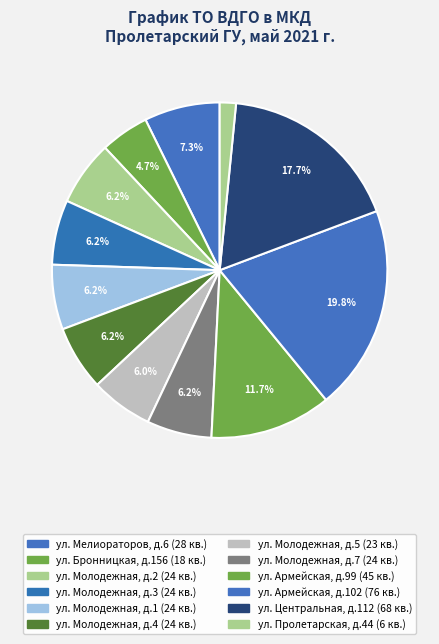

Approximately how many times larger is the value at ул. Молодежная, д.2 compared to ул. Армейская, д.102?

0.3